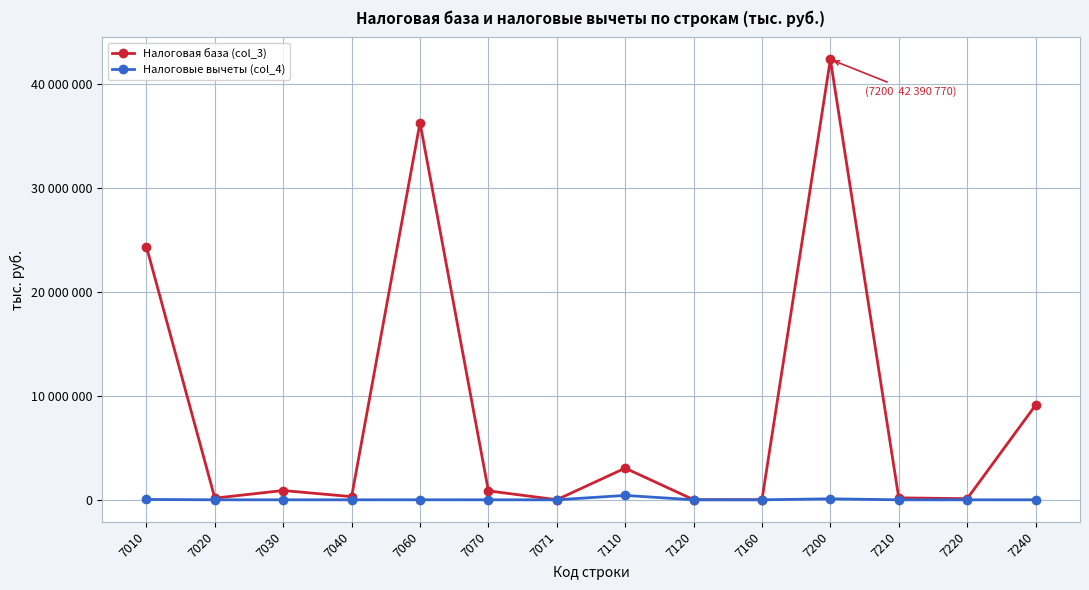

What are all the series names shown in the legend?

Налоговая база (col_3), Налоговые вычеты (col_4)